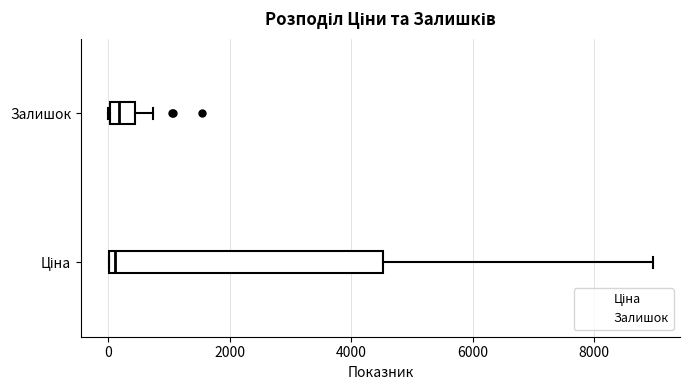

Reading bottom to top, transcribe this box plot: for each box, give where its median line is, the range the box spans, and where its two whiskers end, as read against the x-axis. The values are not printed on the chart, so give them approximately, as read against the axis.

Ціна: median 200, box 0 to 4600, whiskers 0 to 9000
Залишок: median 200, box 0 to 400, whiskers 0 to 800